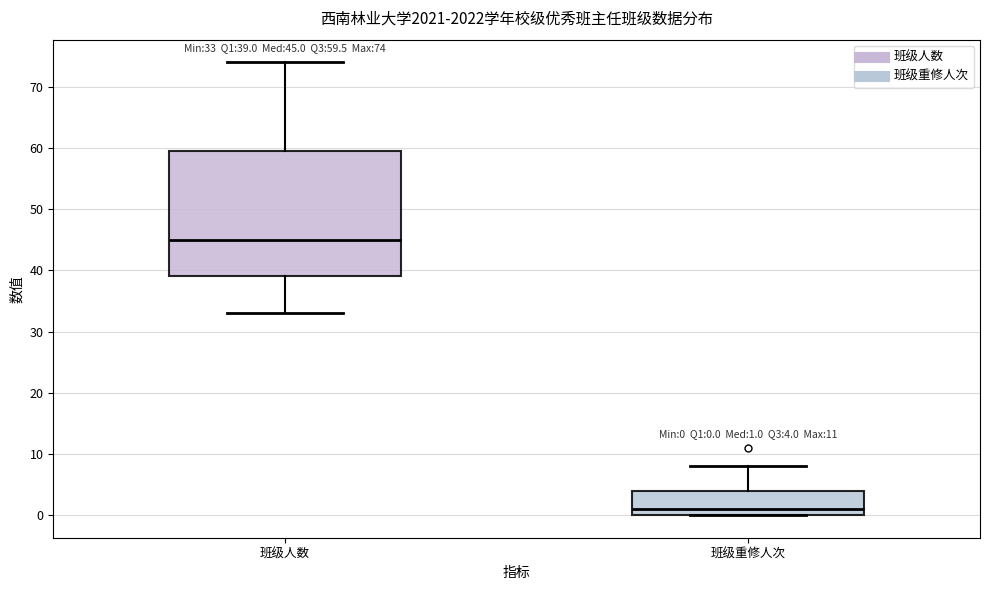

Which box has the lowest median line?

班级重修人次